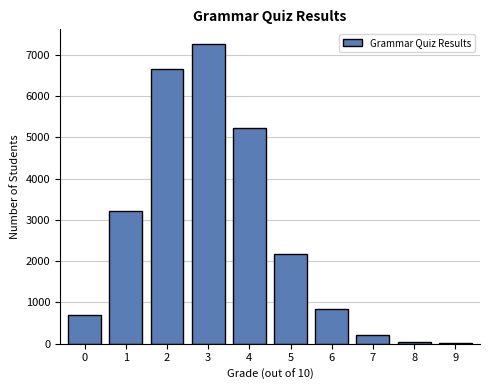

The value at 4 is 5219.9. True or false?

True